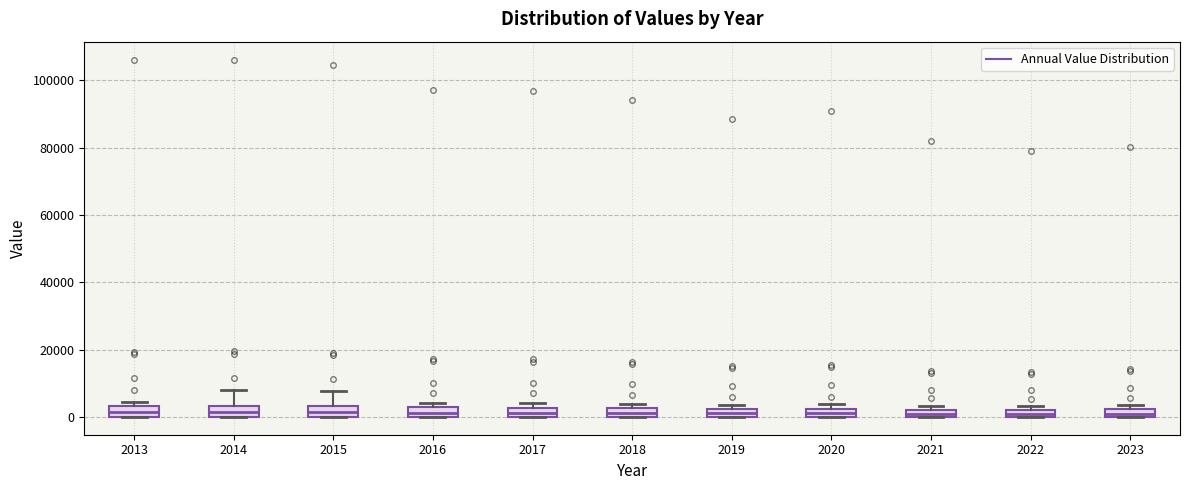

Where is the upper edge of the box at x = 2018 on the y-axis? The values are not printed on the chart, so give them approximately, as read against the axis.

2000